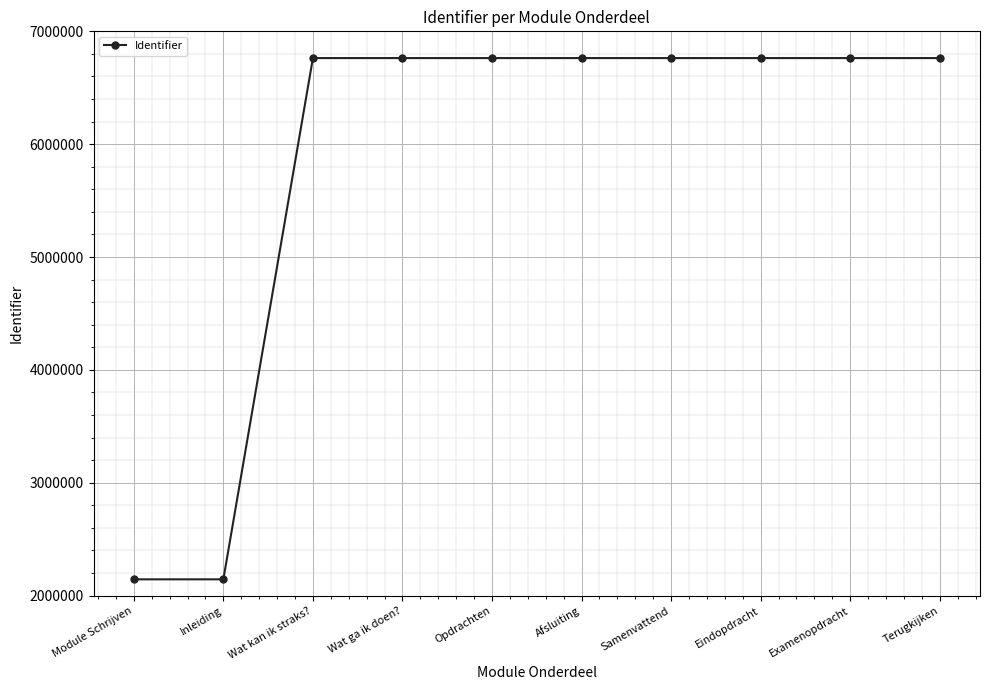

How many values are below 6762990?

5